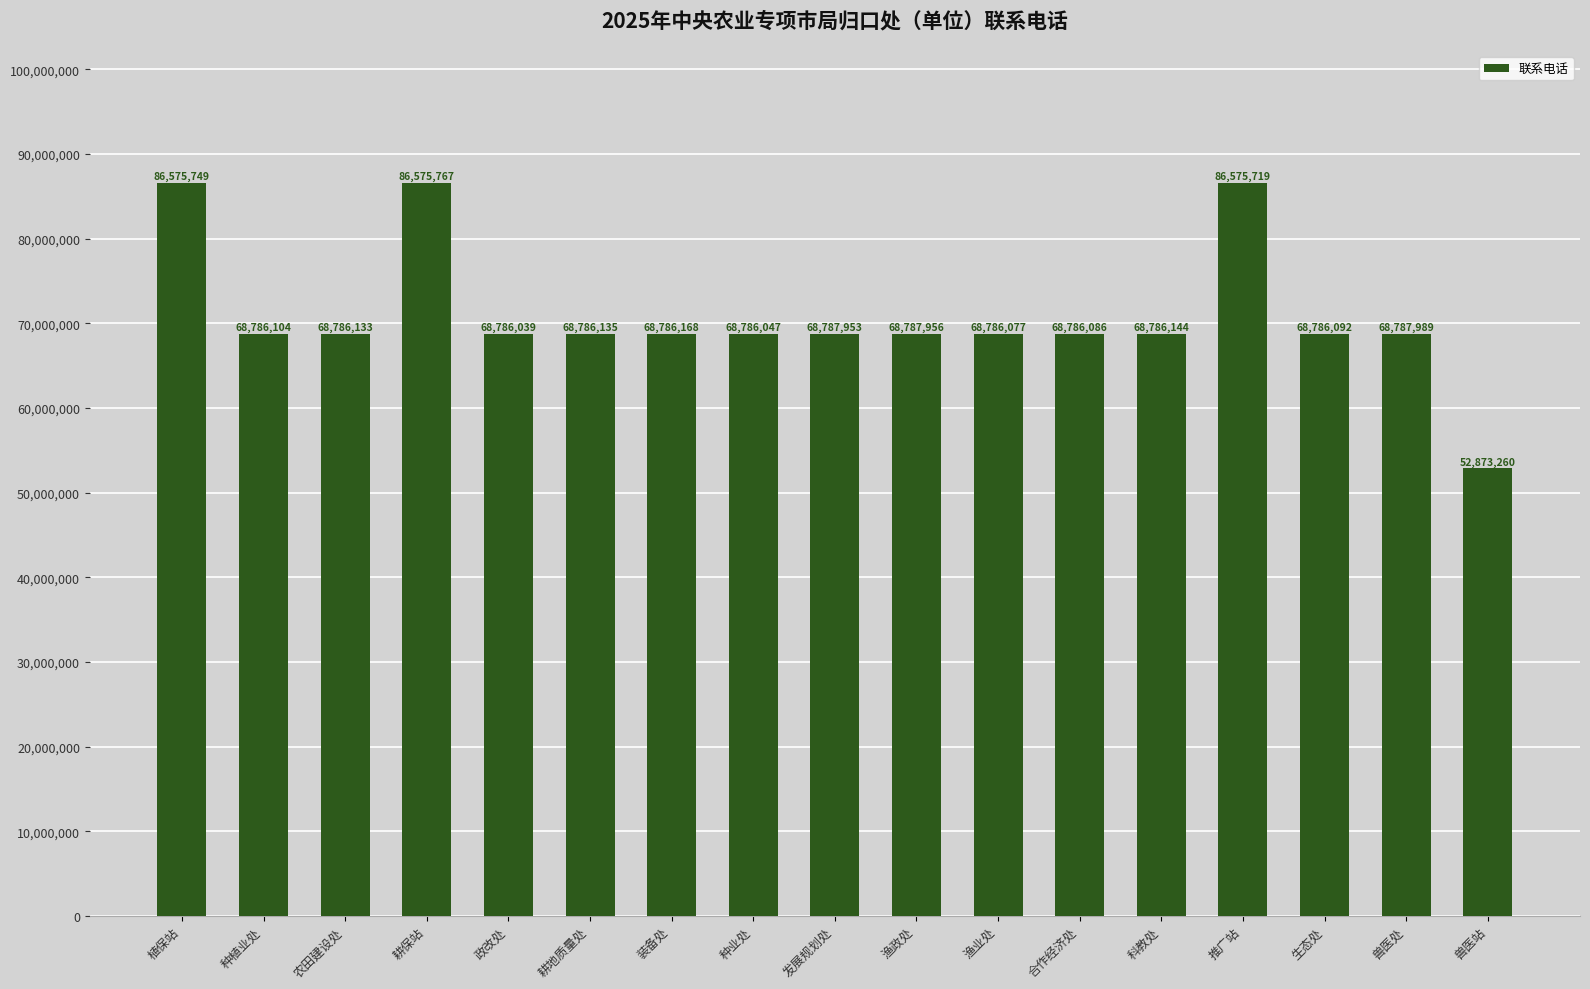

Reading left to right, what are all the values shown in this chart?

植保站=86575749	种植业处=68786104	农田建设处=68786133	耕保站=86575767	政改处=68786039	耕地质量处=68786135	装备处=68786168	种业处=68786047	发展规划处=68787953	渔政处=68787956	渔业处=68786077	合作经济处=68786086	科教处=68786144	推广站=86575719	生态处=68786092	兽医处=68787989	兽医站=52873260